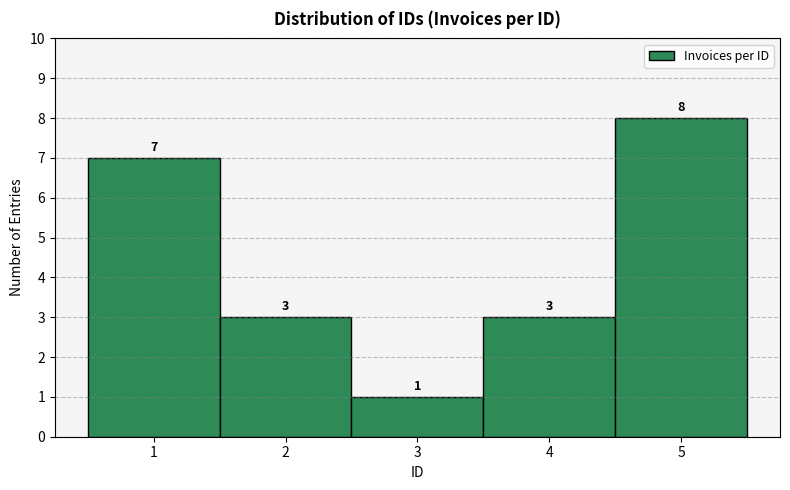

Reading left to right, list every bar in this chart as the range it spans on the x-axis followed by its height.

0.5 to 1.5: 7
1.5 to 2.5: 3
2.5 to 3.5: 1
3.5 to 4.5: 3
4.5 to 5.5: 8